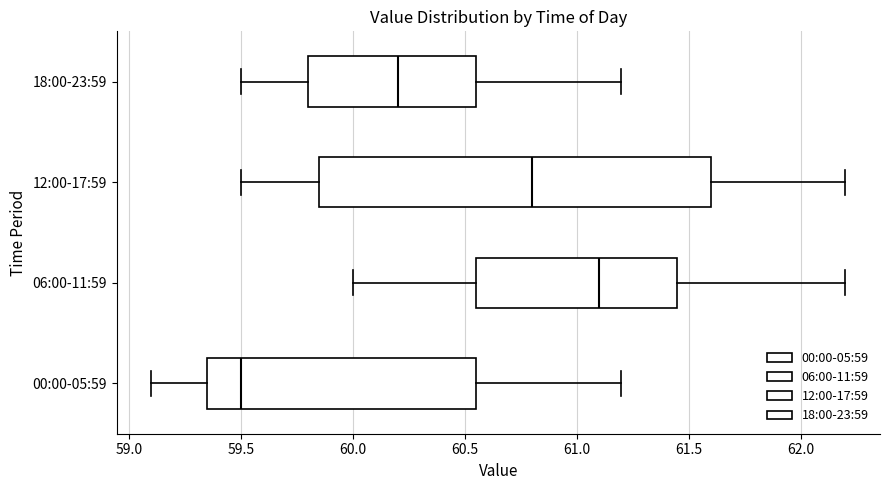

Reading bottom to top, transcribe this box plot: for each box, give where its median line is, the range the box spans, and where its two whiskers end, as read against the x-axis. The values are not printed on the chart, so give them approximately, as read against the axis.

00:00-05:59: median 59.50, box 59.35 to 60.55, whiskers 59.10 to 61.20
06:00-11:59: median 61.10, box 60.55 to 61.45, whiskers 60.00 to 62.20
12:00-17:59: median 60.80, box 59.85 to 61.60, whiskers 59.50 to 62.20
18:00-23:59: median 60.20, box 59.80 to 60.55, whiskers 59.50 to 61.20